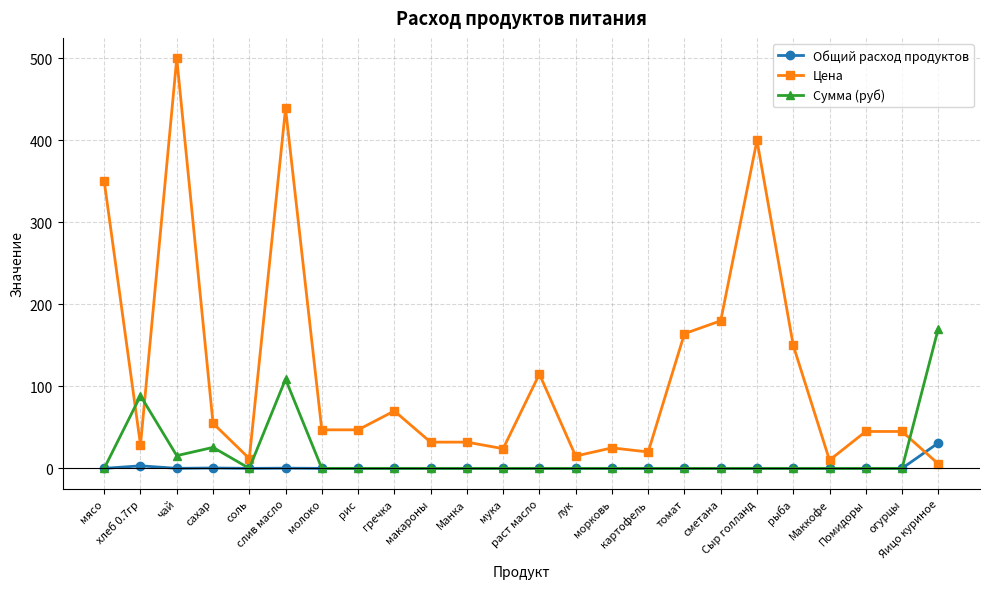

What are all the series names shown in the legend?

Общий расход продуктов, Цена, Сумма (руб)